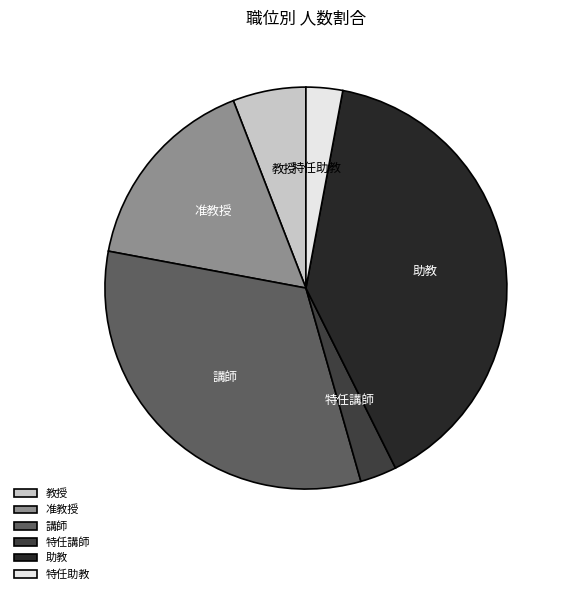

Is the sum of 特任助教 and 特任講師 greater than half?

No